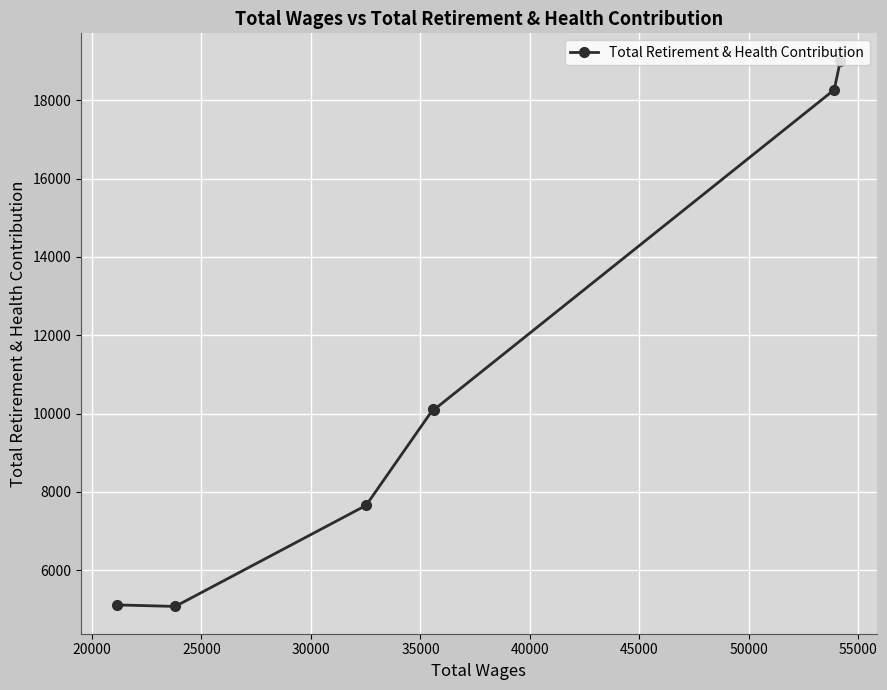

What is the minimum value shown in the chart?

5075